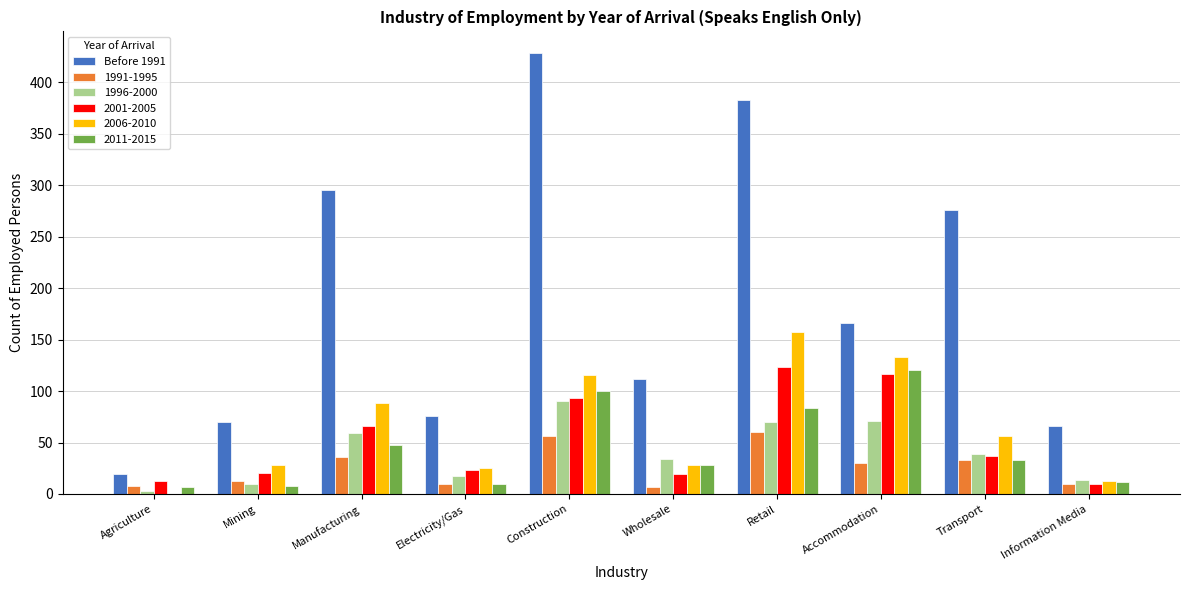

Is the value of Before 1991 at Accommodation greater than the value of 2006-2010 at Agriculture?

Yes